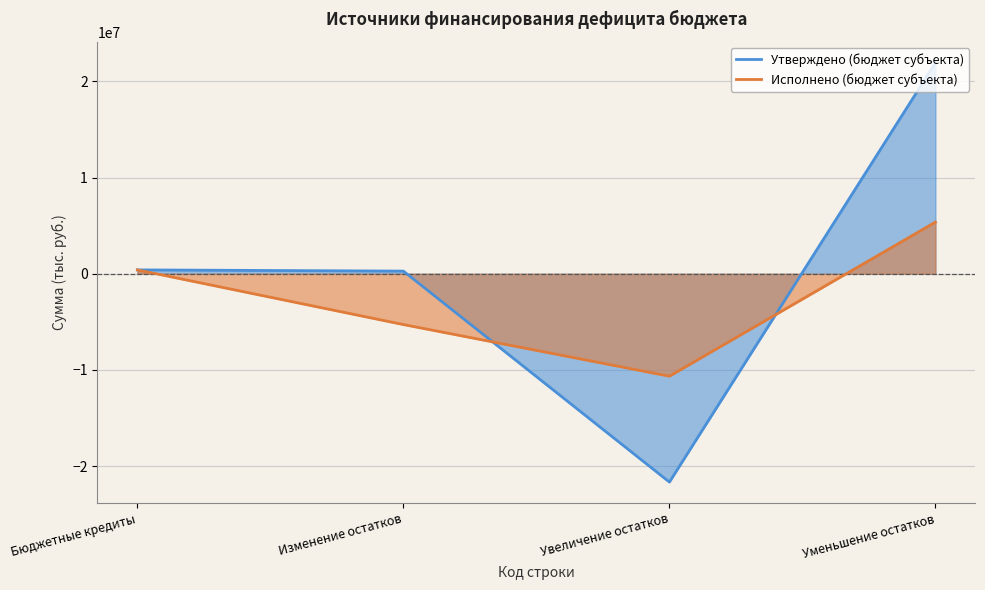

Reading left to right, transcribe all the data shown in this chart.

Утверждено (бюджет субъекта): Бюджетные кредиты=400000.0	Изменение остатков=275169.1	Увеличение остатков=-21667751.6	Уменьшение остатков=21942920.6
Исполнено (бюджет субъекта): Бюджетные кредиты=400000.0	Изменение остатков=-5284358.2	Увеличение остатков=-10656418.8	Уменьшение остатков=5372060.6